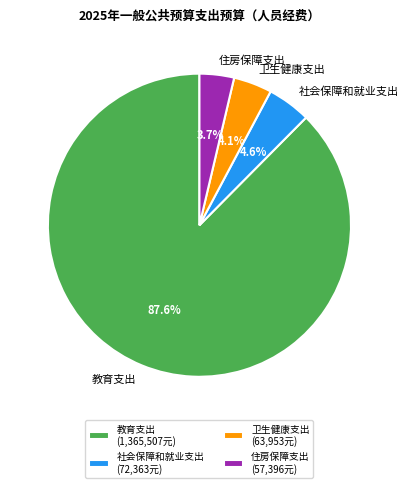

To the nearest percent, what is the average slice percentage?

25%